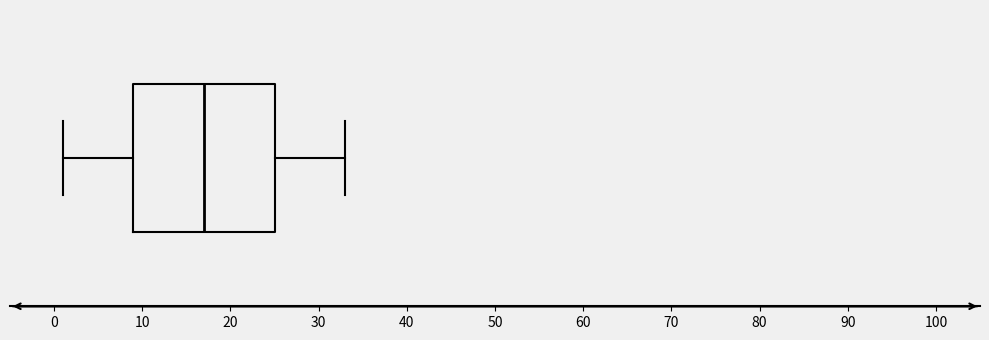

Transcribe this box plot: give where the median line is, the range the box spans, and where the two whiskers end, as read against the x-axis. The values are not printed on the chart, so give them approximately, as read against the axis.

median 17, box 9 to 25, whiskers 1 to 33